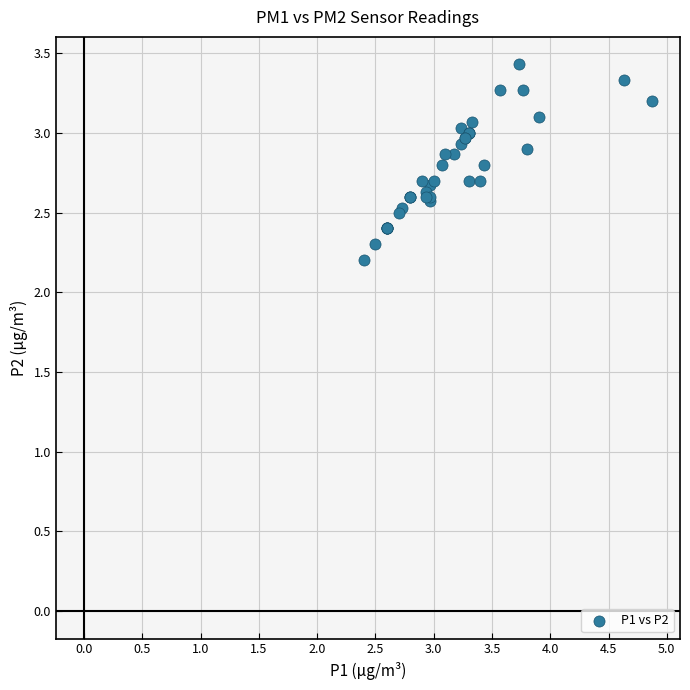

What Y value in the scatter plot is closest to 2?

2.2